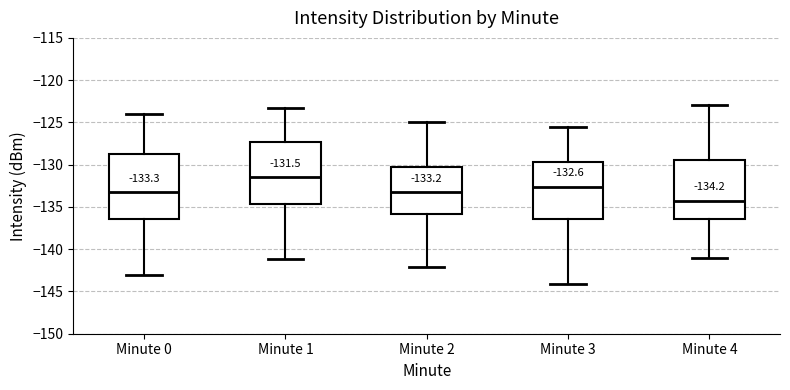

Which box's median line is the highest?

Minute 1